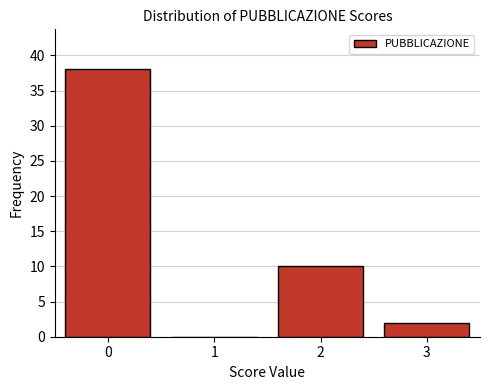

Reading right to left, extract all data points from this chart.

3=2	2=10	1=0	0=38